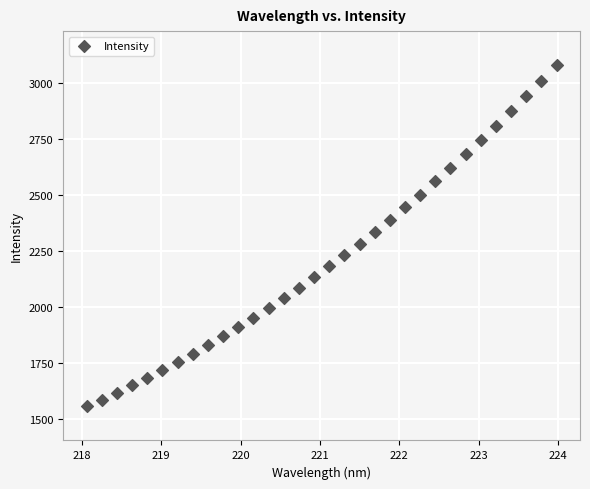

What is the range of Y values (max minus min)?

1524.5